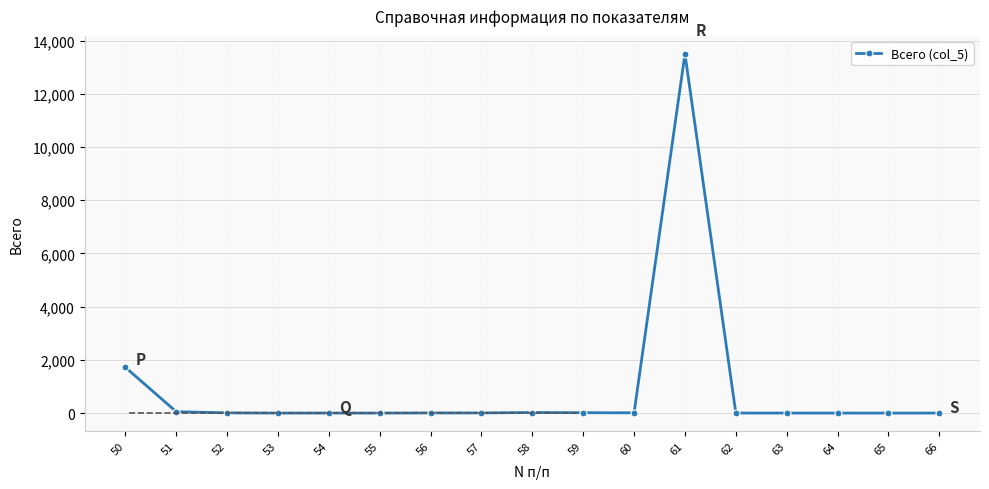

Is this an area chart (filled region under the line)?

No